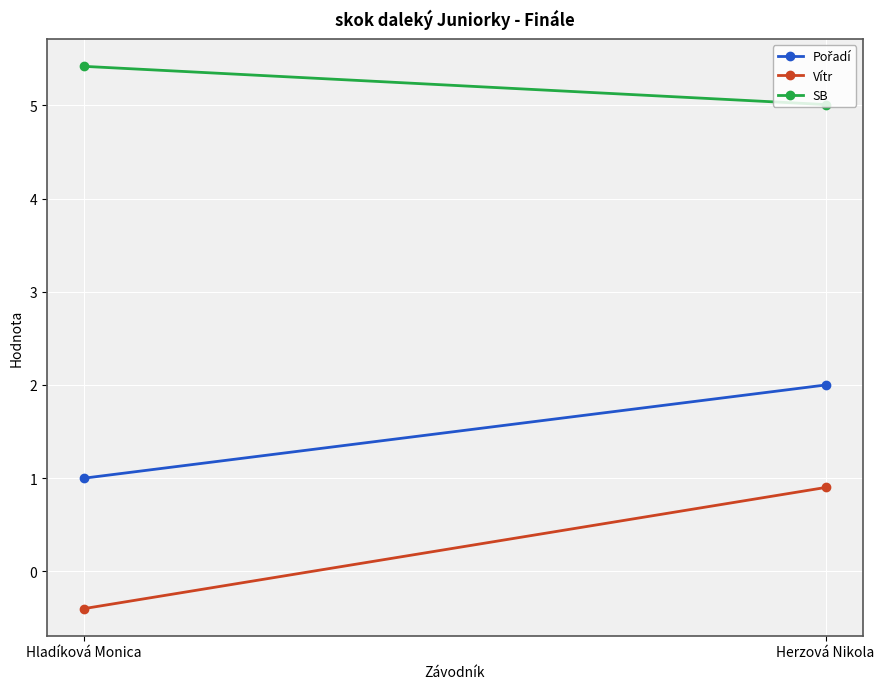

Which series has the largest total across all categories?

SB